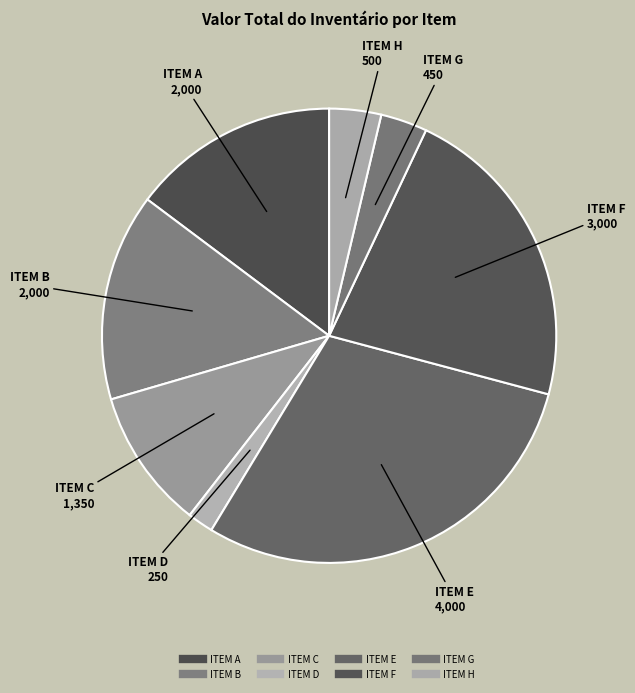

Is there a majority slice in this chart?

No